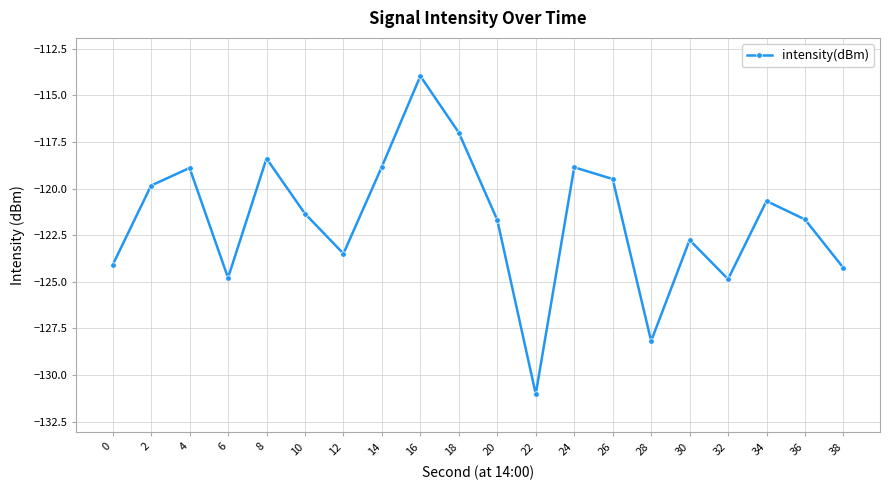

Where is the first local maximum?

4